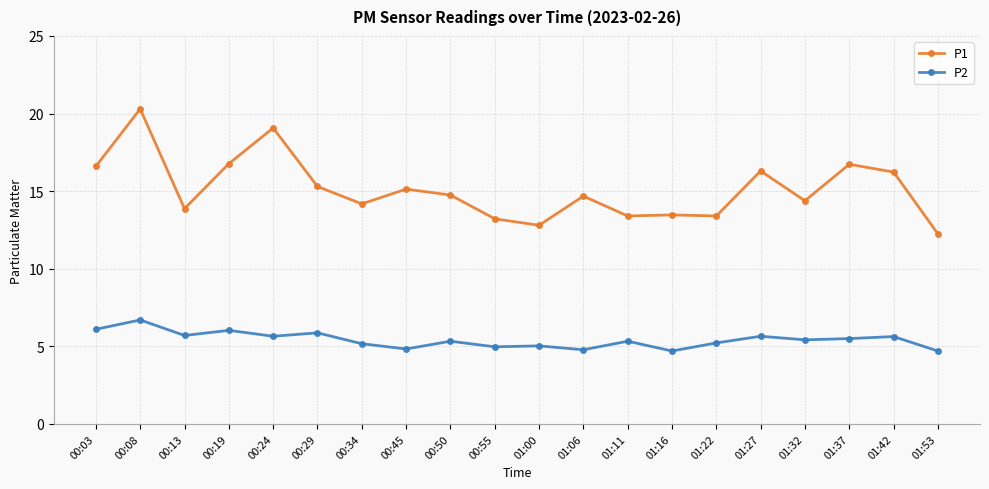

How many distinct data groups are displayed?

2